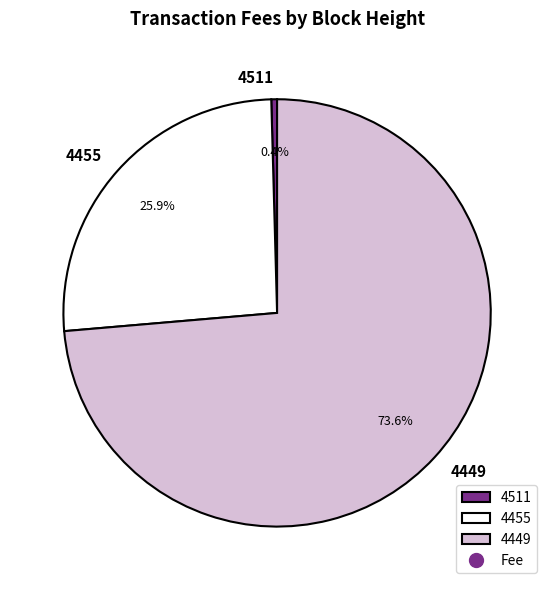

What is the ratio of the value at 4449 to the value at 4455?

2.8